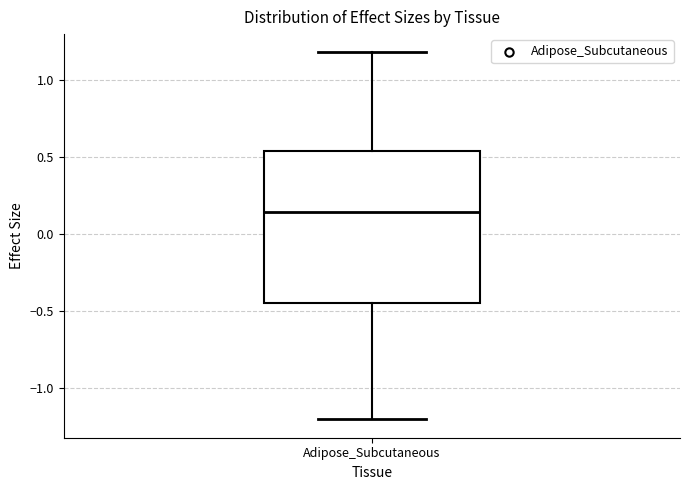

Transcribe this box plot: give where the median line is, the range the box spans, and where the two whiskers end, as read against the y-axis. The values are not printed on the chart, so give them approximately, as read against the axis.

median 0.15, box -0.45 to 0.55, whiskers -1.20 to 1.20